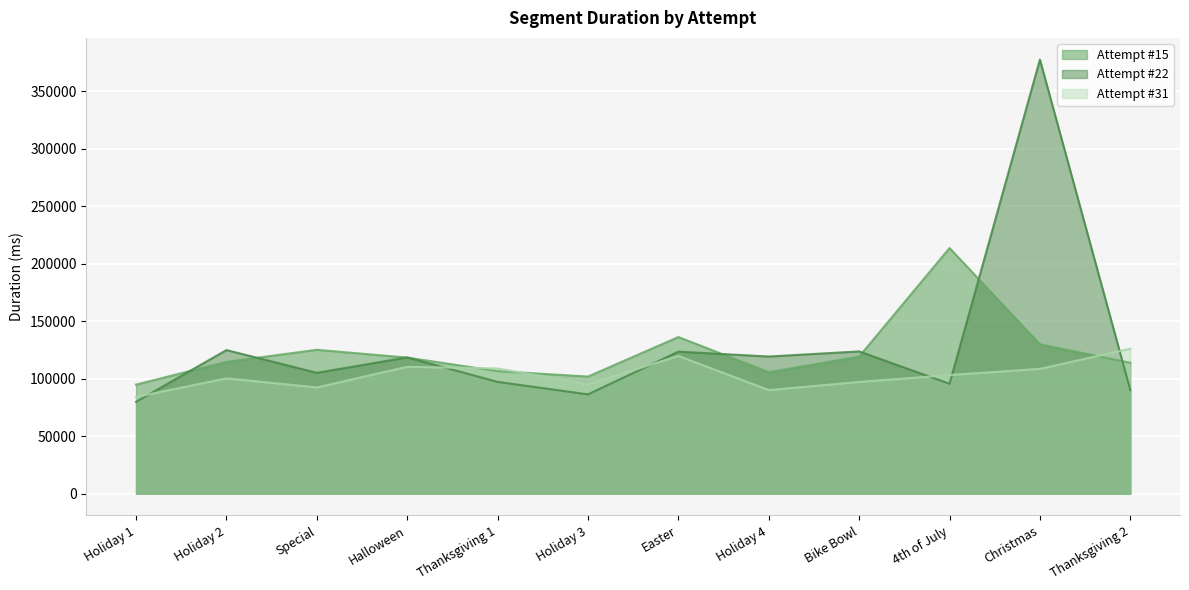

How many lines are shown in the chart?

3